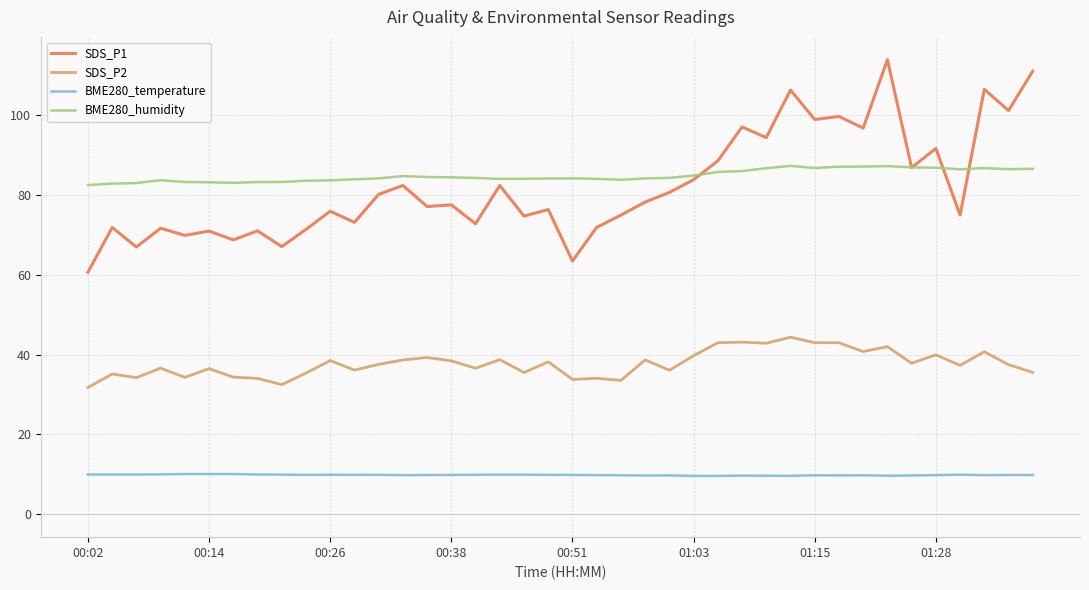

What is the highest value of the BME280_temperature series?

10.1